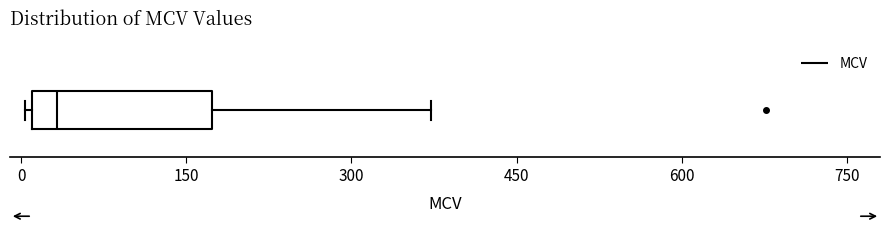

Transcribe this box plot: give where the median line is, the range the box spans, and where the two whiskers end, as read against the x-axis. The values are not printed on the chart, so give them approximately, as read against the axis.

median 40, box 20 to 180, whiskers 0 to 380